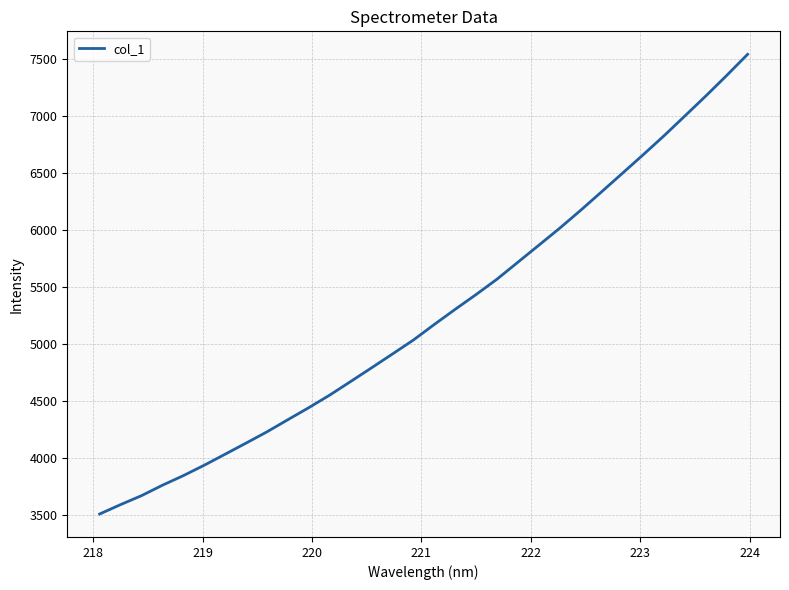

What is the minimum value shown in the chart?

3504.9